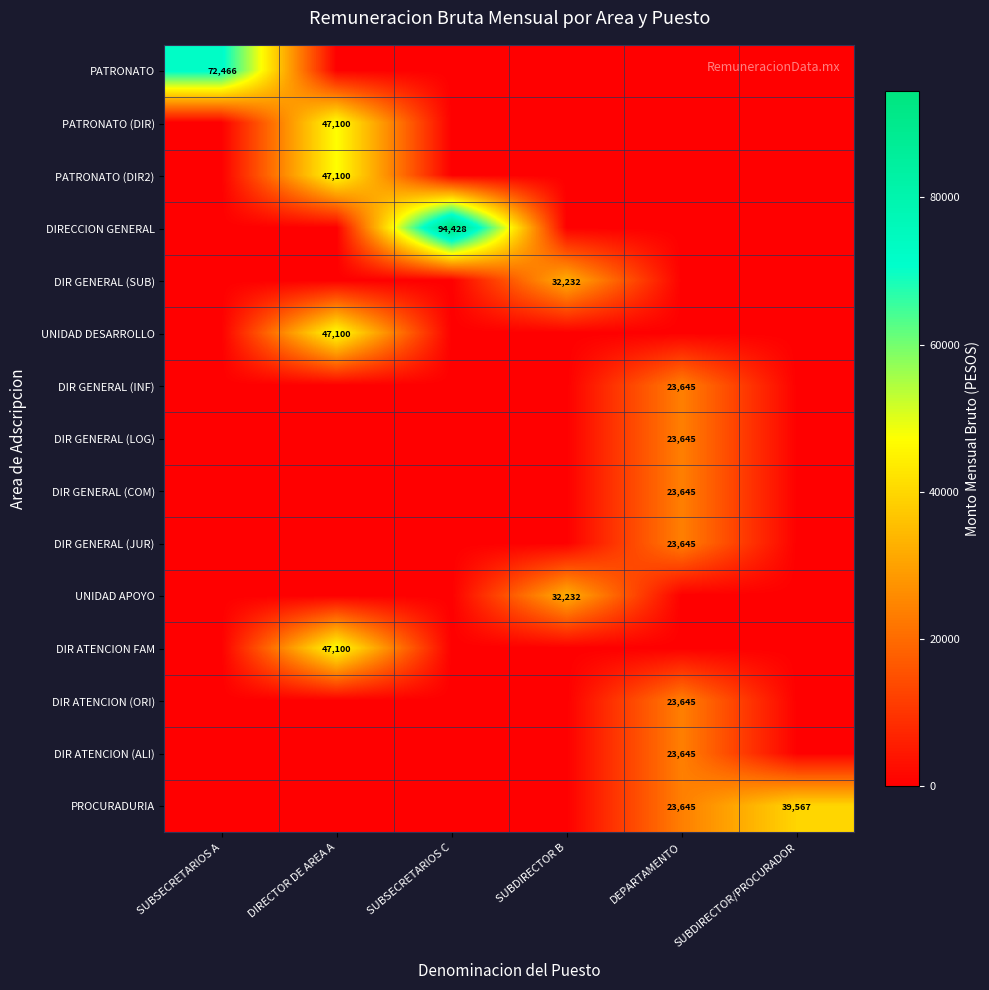

At how many categories does at least one series exceed 30058?

5